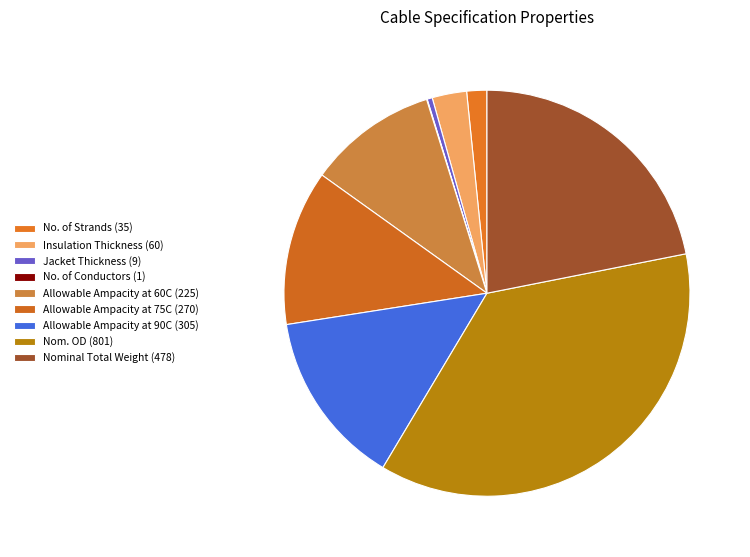

How much of the chart is everything except No. of Strands (35)?

98.4%